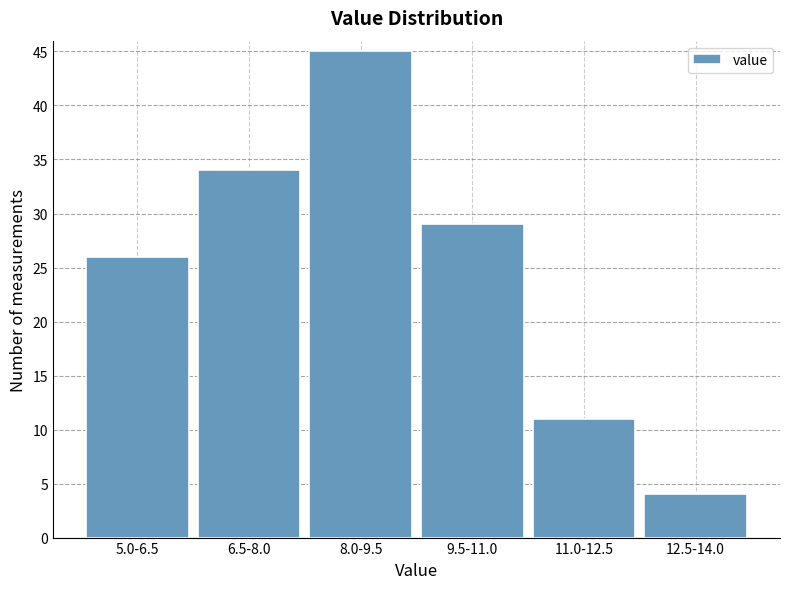

Reading left to right, list all the values displayed in this chart.

26	34	45	29	11	4